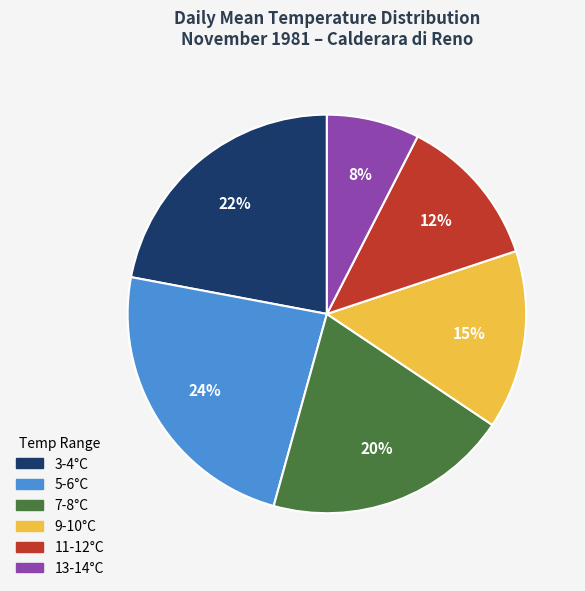

Count the number of slices in the pie.

6